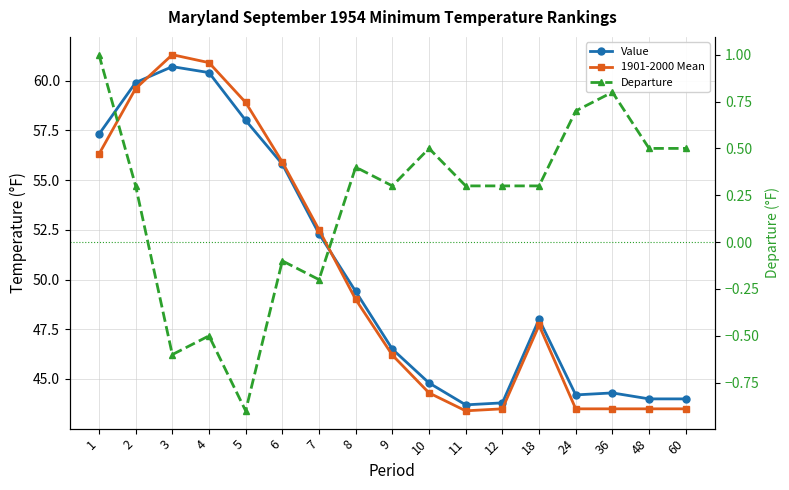

The Value series shows 20.3 at 8. True or false?

False